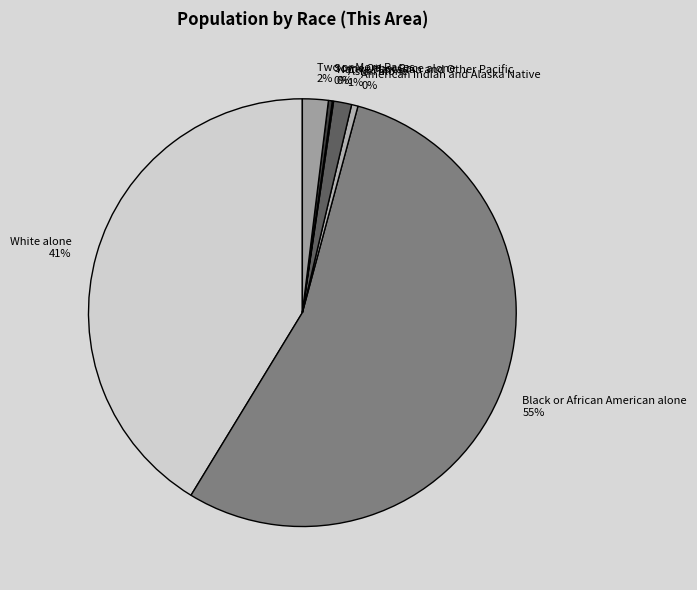

Is the sum of Black or African American alone and Asian alone greater than half?

Yes